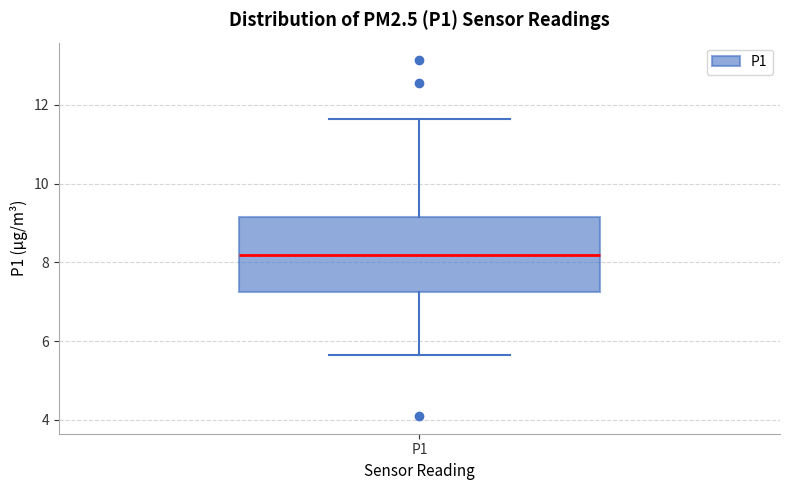

Transcribe this box plot: give where the median line is, the range the box spans, and where the two whiskers end, as read against the y-axis. The values are not printed on the chart, so give them approximately, as read against the axis.

median 8.2, box 7.2 to 9.2, whiskers 5.6 to 11.6